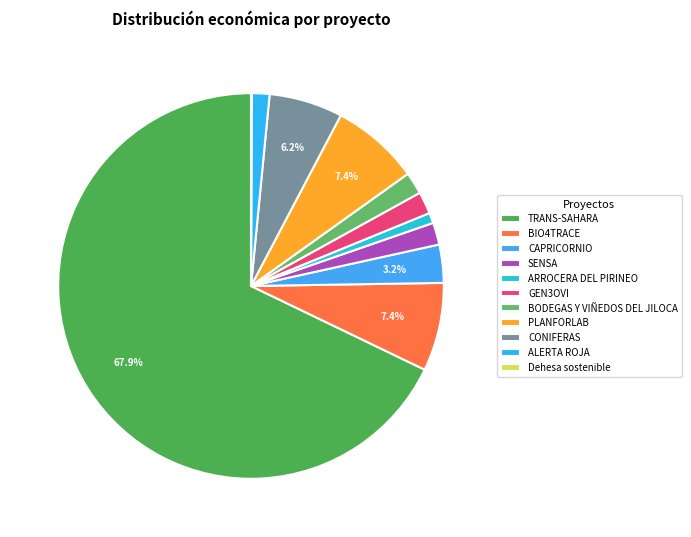

How many slices are in this pie chart?

11